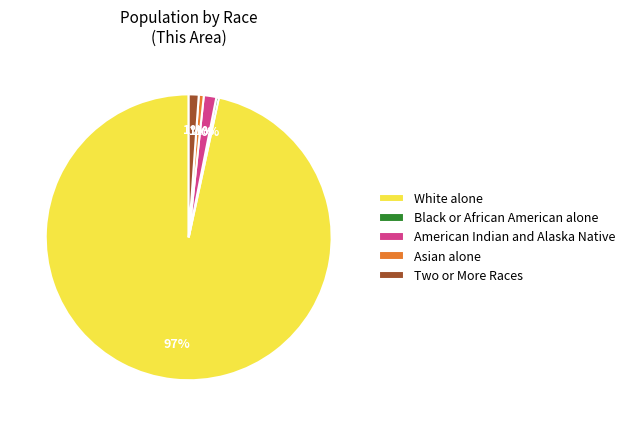

To the nearest percent, what is the difference between the Two or More Races and Black or African American alone slice percentages?

1%